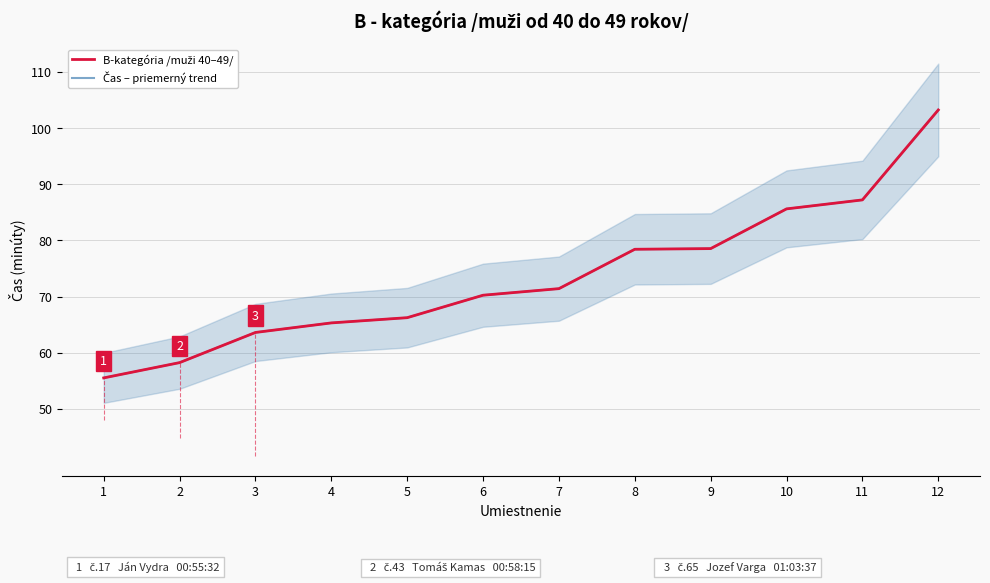

Does the chart have visible grid lines?

Yes